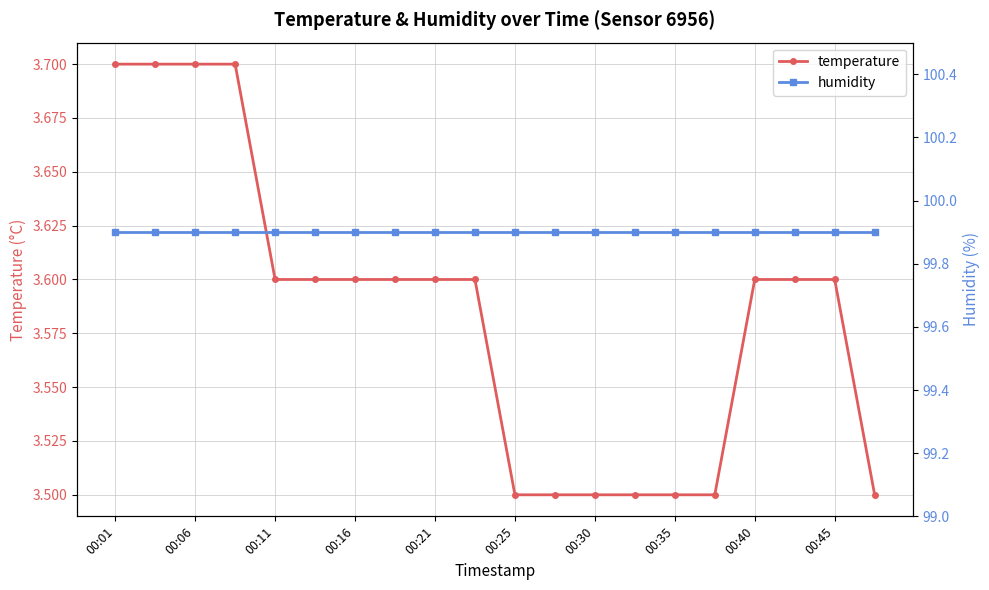

Count the temperature values in the range 3 to 4.

20